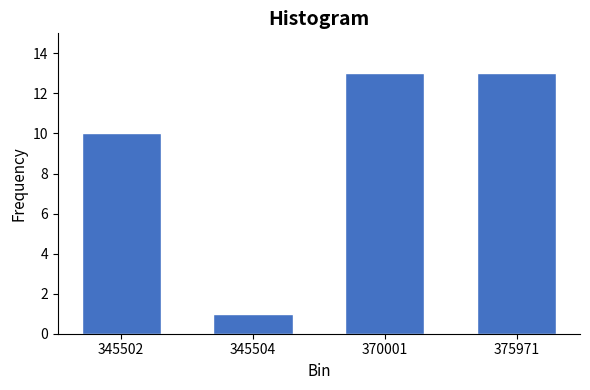

Reading left to right, what are all the values shown in this chart?

345502=10	345504=1	370001=13	375971=13